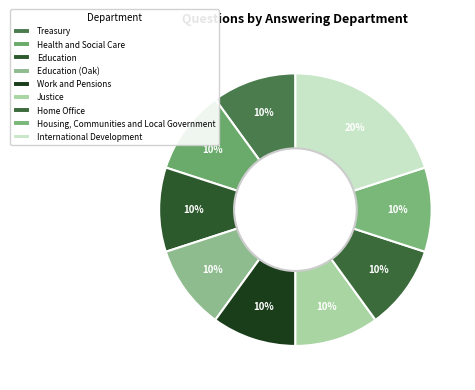

To the nearest percent, what is the difference between the International Development and Education (Oak) slice percentages?

10%